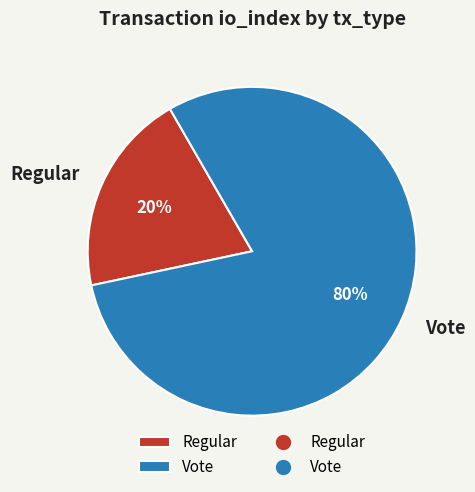

Between Regular and Vote, which is larger?

Vote